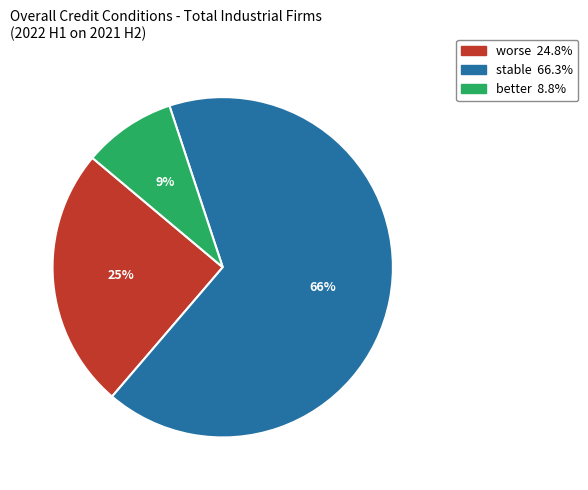

To the nearest percent, what is the average slice percentage?

33%